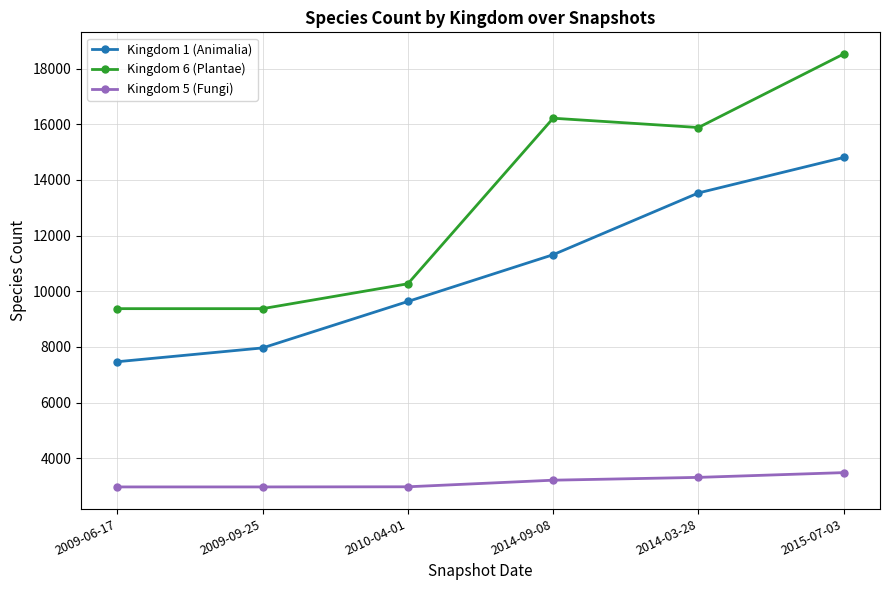

Does the chart have visible grid lines?

Yes